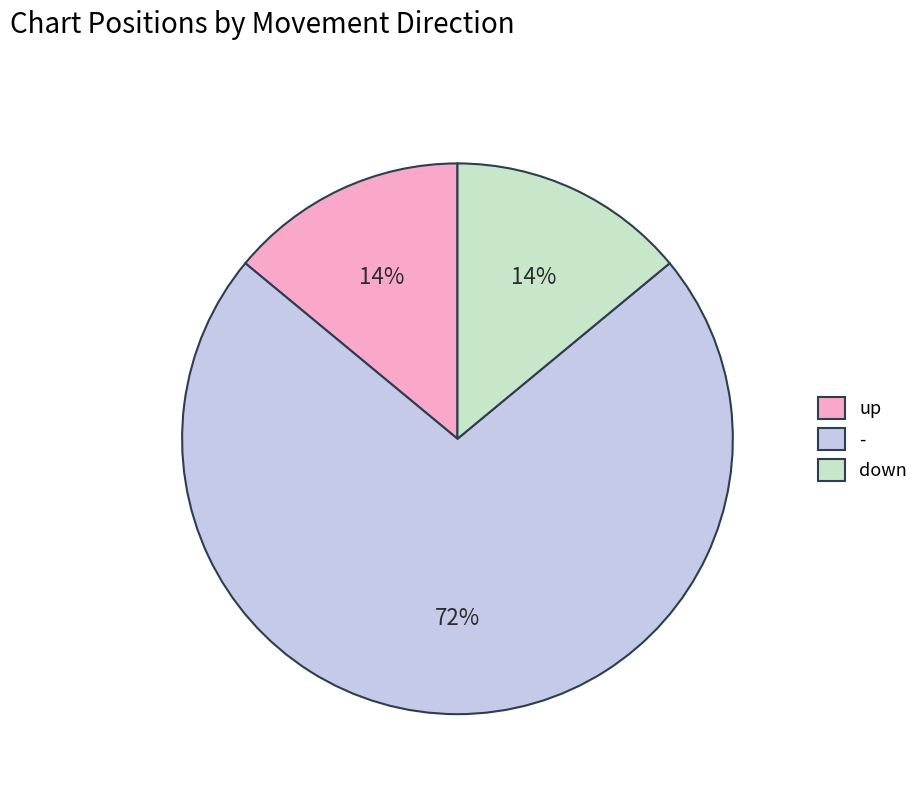

To the nearest percent, what is the difference between the - and up slice percentages?

58%